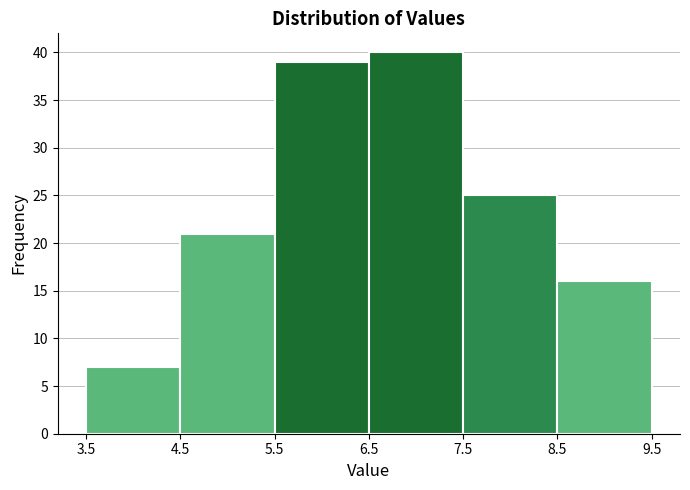

Over which range of the x-axis is the bar tallest?

6.5 to 7.5